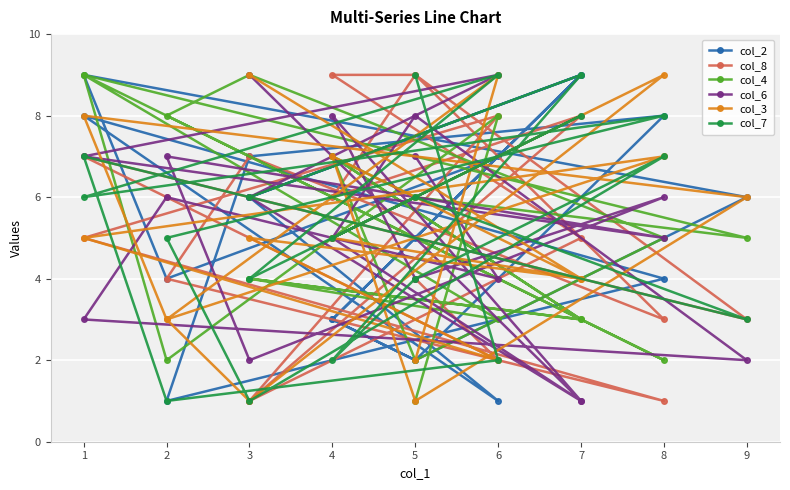

Which label corresponds to the smallest value in the chart?

2